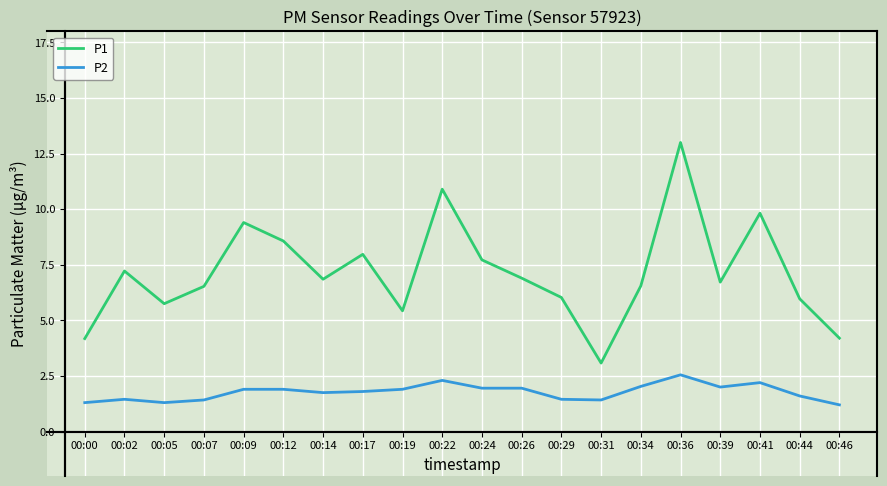

Is this an area chart (filled region under the line)?

No